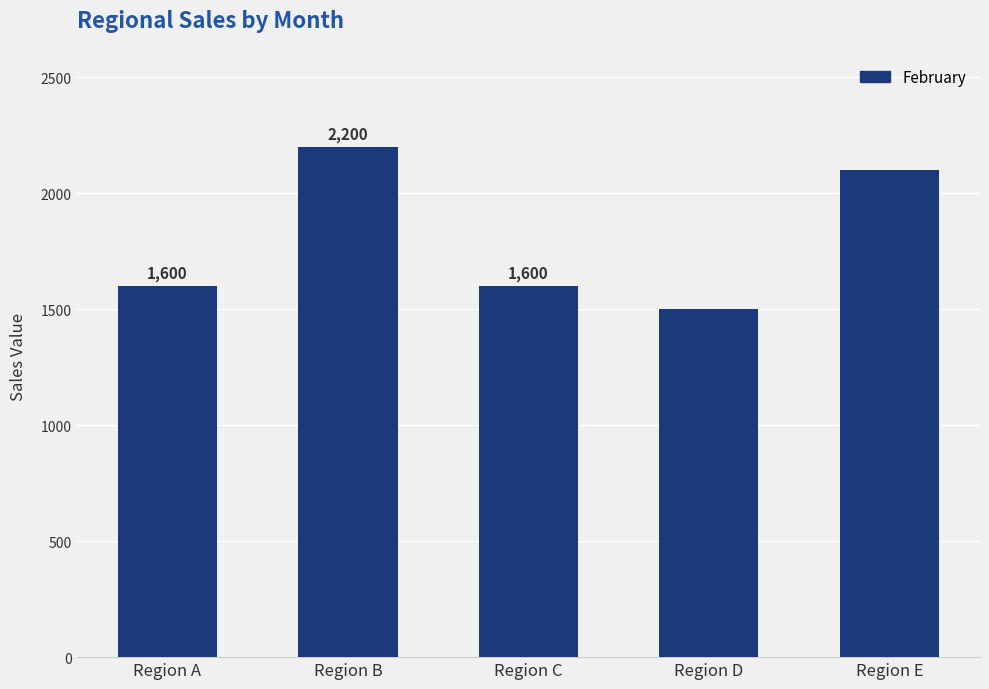

What is the value of the 4th bar from the left?

1500